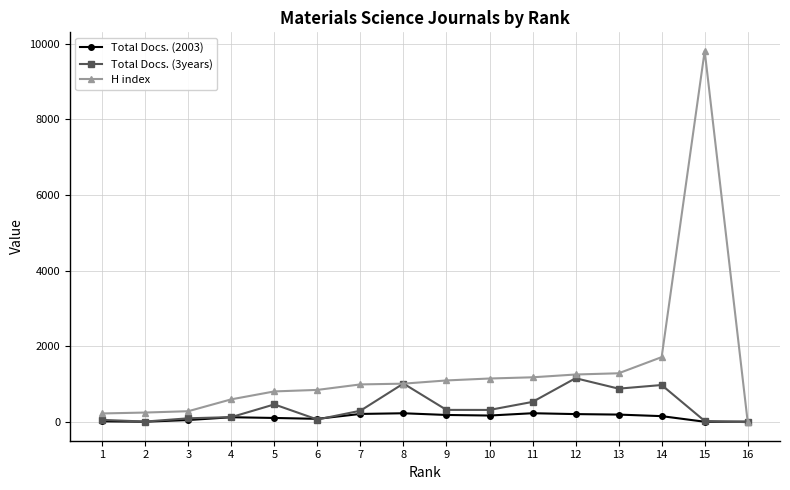

True or false: Total Docs. (3years) has more than 0 points higher than both neighbors.

True